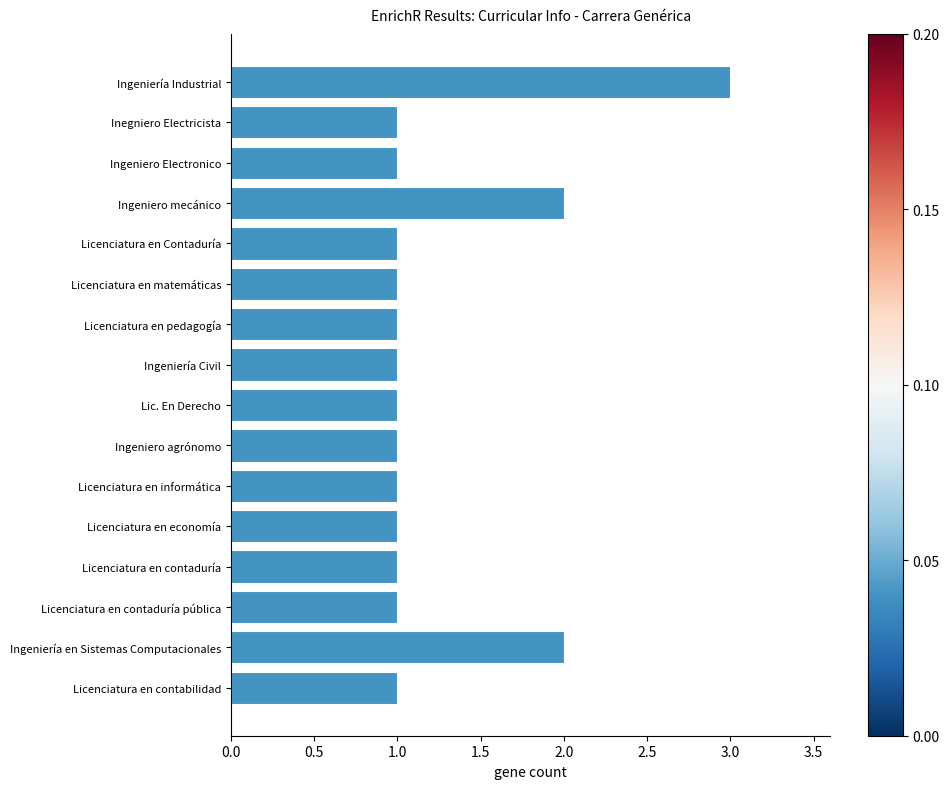

What is the greatest value displayed?

3